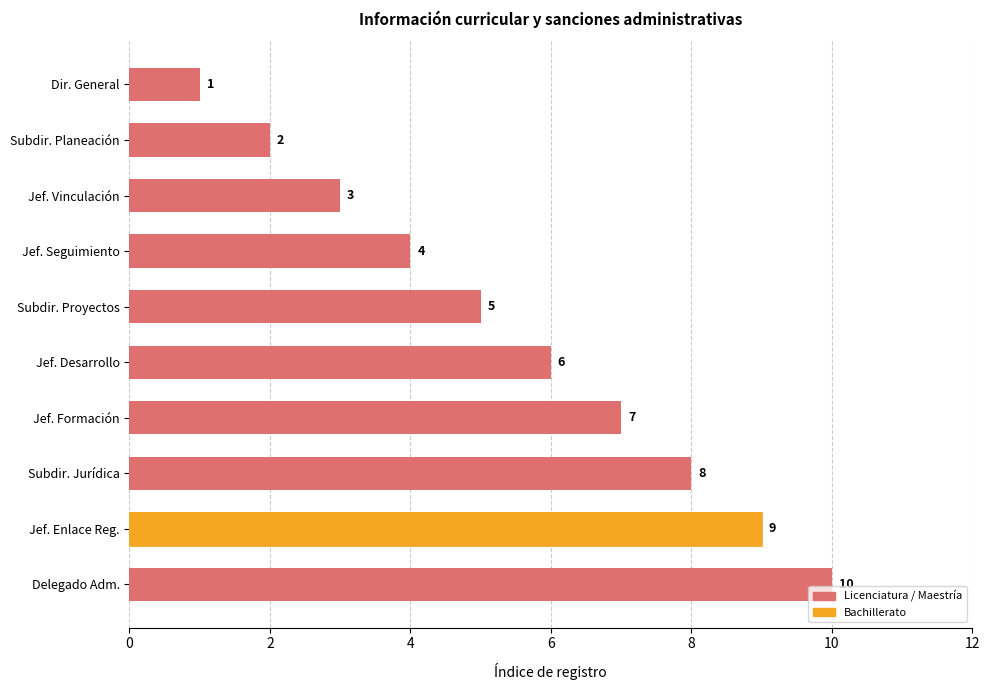

What is the maximum value shown in the chart?

10